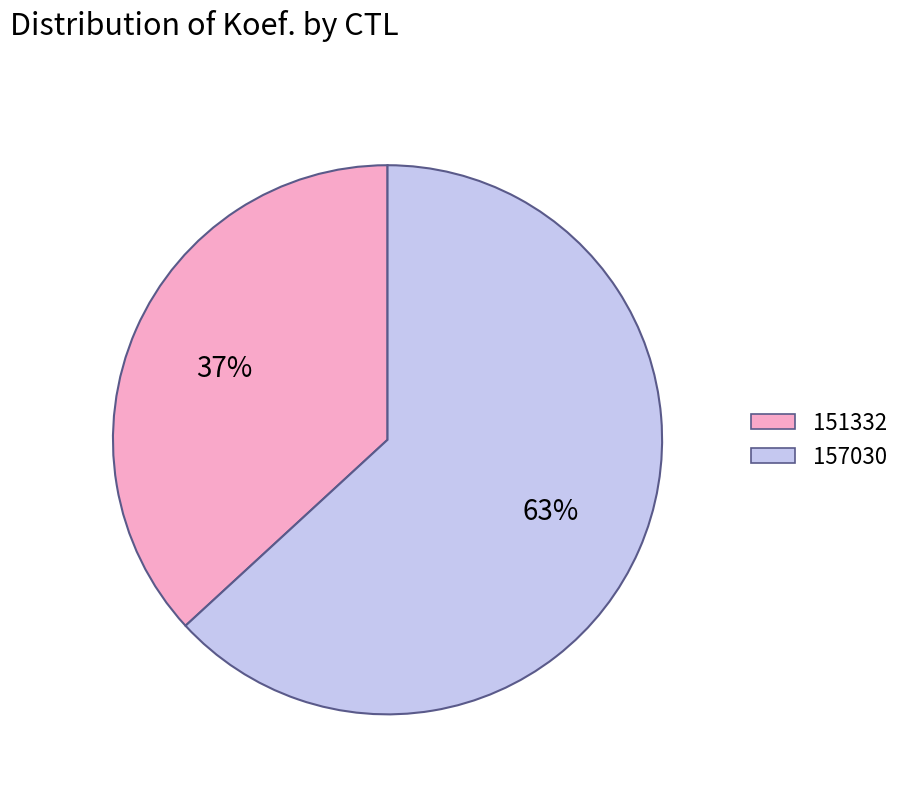

Combined, do 151332 and 157030 account for over 50%?

Yes